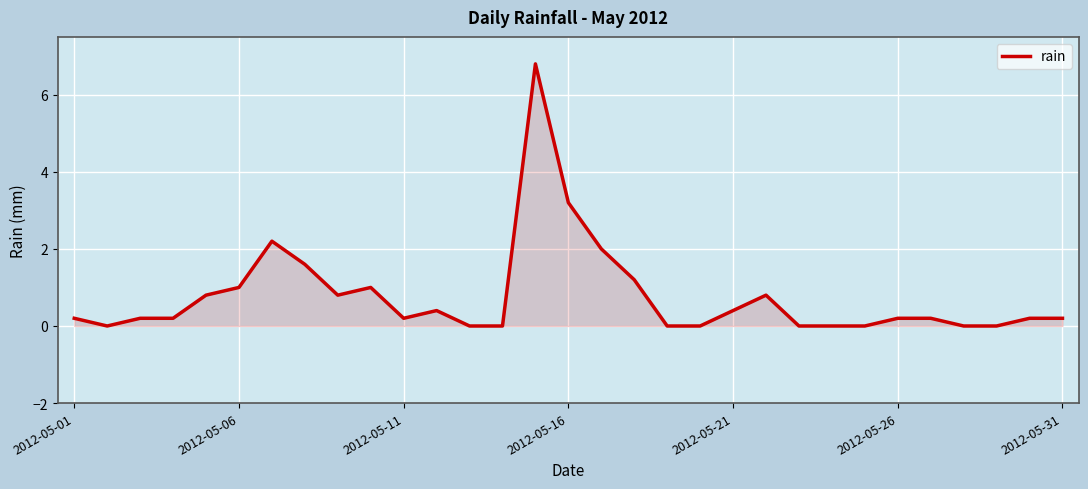

What is the maximum value shown in the chart?

6.8